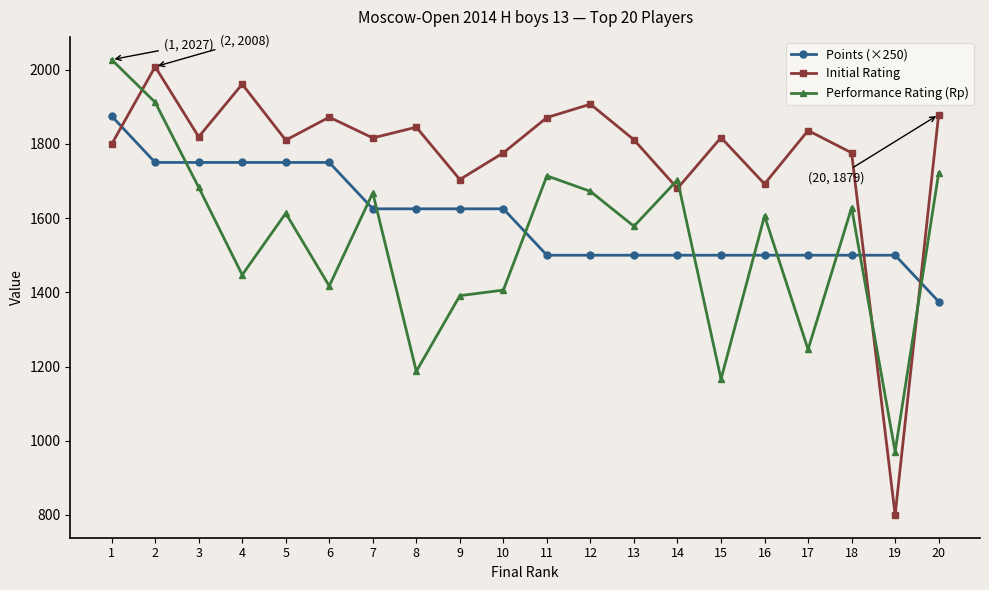

What is the total value across all series at 17?

4582